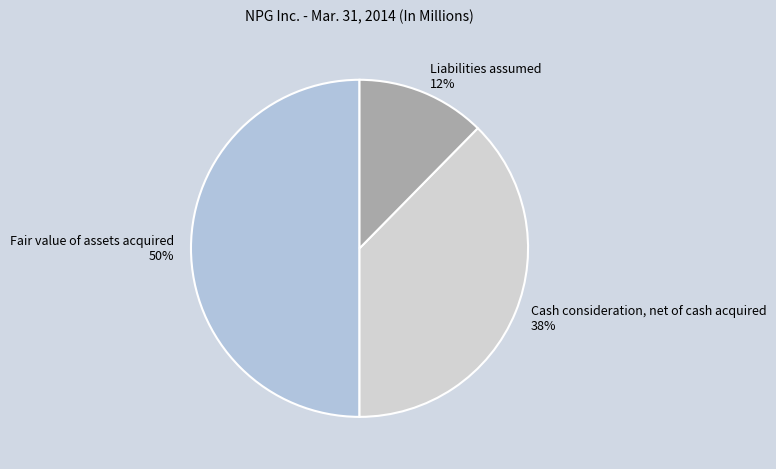

Rank the categories by value from highest to lowest.

Fair value of assets acquired, Cash consideration, net of cash acquired, Liabilities assumed